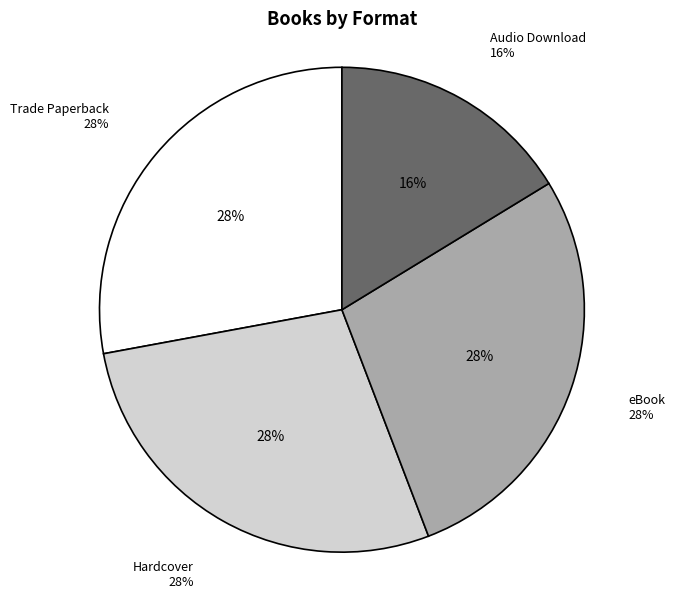

Does Trade Paperback account for over 50% of the chart?

No